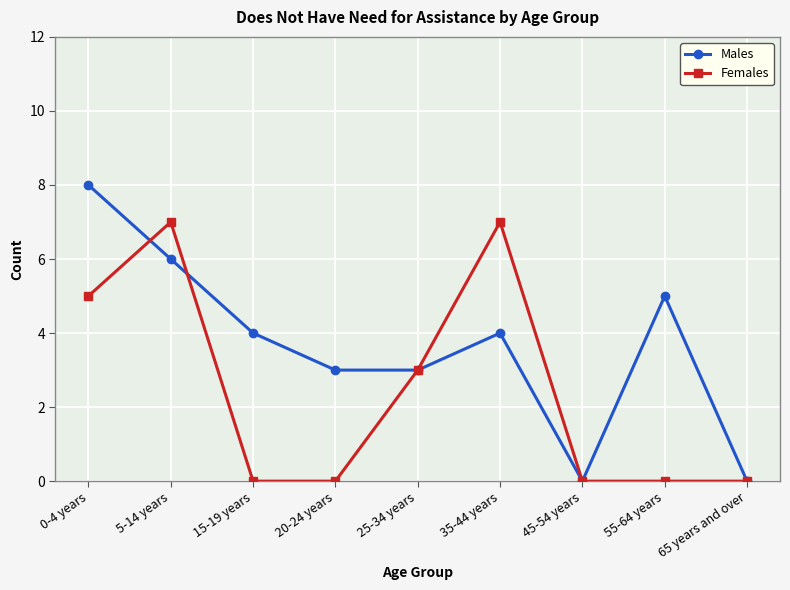

What are all the series names shown in the legend?

Males, Females